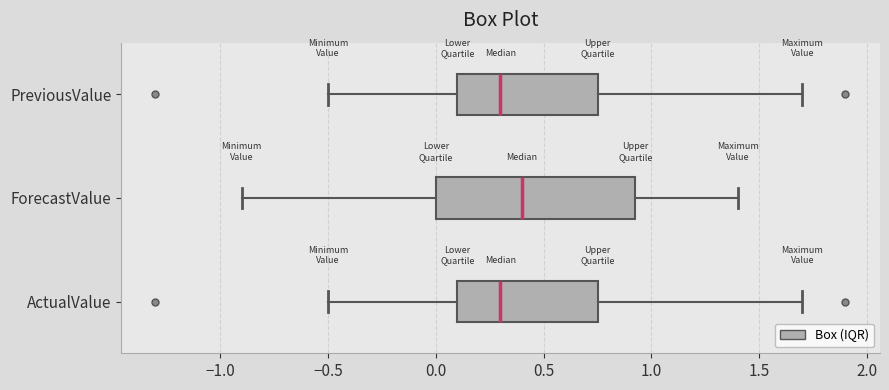

Reading bottom to top, read every box against the x-axis: the position of its median line, the range the box covers, and the ends of its whiskers. The values are not printed on the chart, so give them approximately, as read against the axis.

ActualValue: median 0.30, box 0.10 to 0.75, whiskers -0.50 to 1.70
ForecastValue: median 0.40, box 0.00 to 0.95, whiskers -0.90 to 1.40
PreviousValue: median 0.30, box 0.10 to 0.75, whiskers -0.50 to 1.70